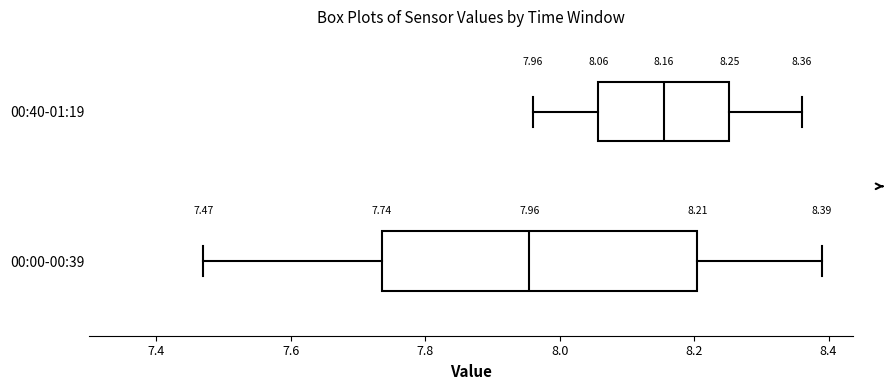

Which box has the furthest to the right median line?

00:40-01:19